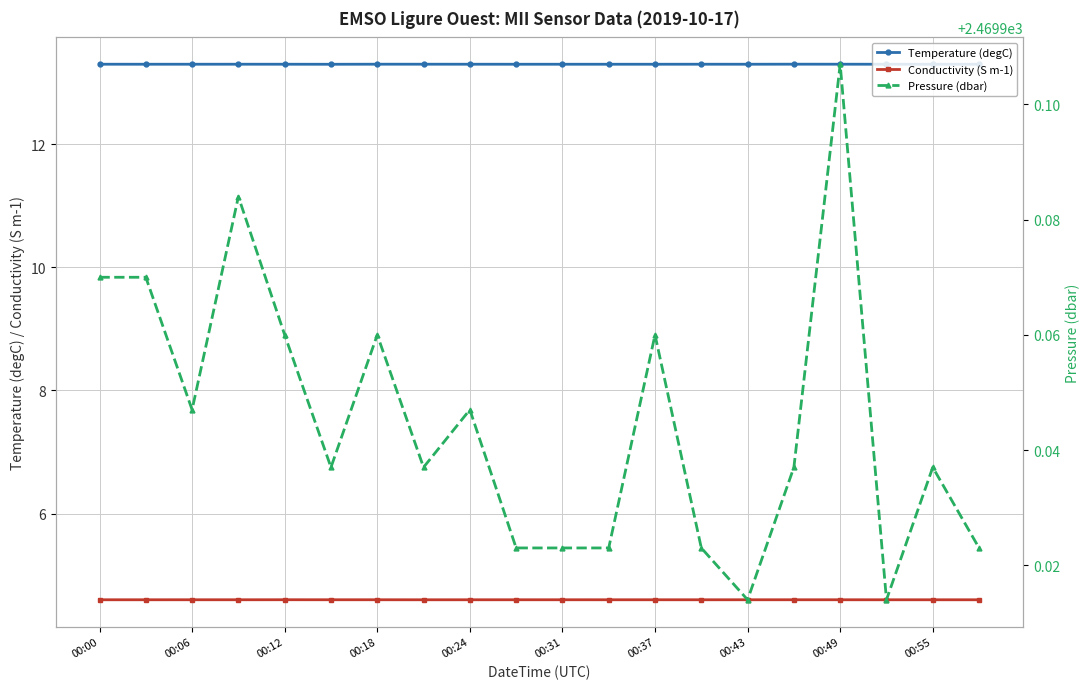

Count the Temperature (degC) values in the range 13 to 14.

20